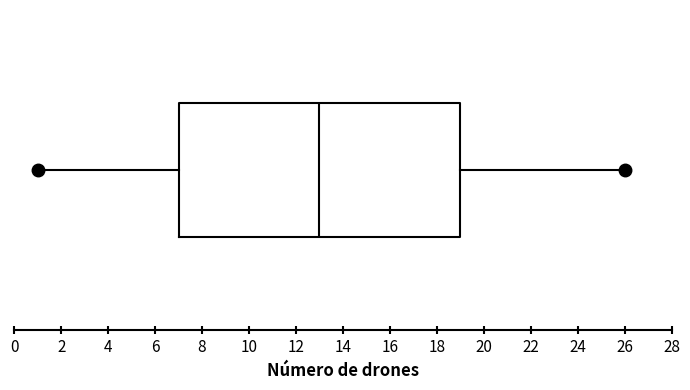

Read this box plot against the x-axis: the position of the median line, the range covered by the box, and the ends of both whiskers. The values are not printed on the chart, so give them approximately, as read against the axis.

median 13, box 7 to 19, whiskers 1 to 26